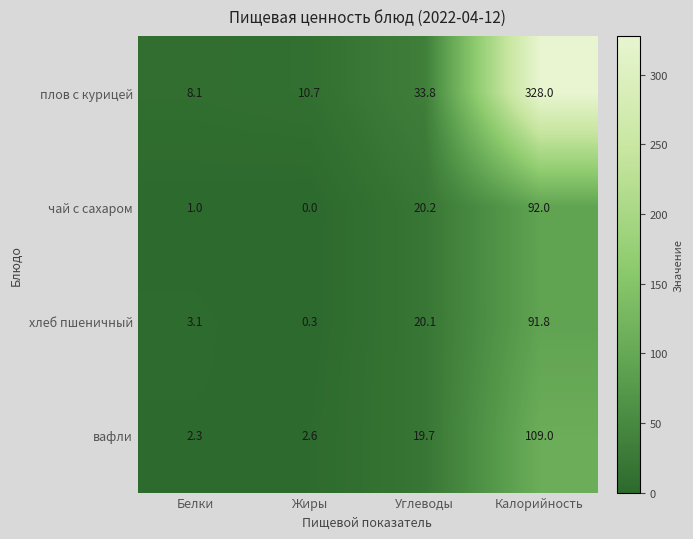

Count the number of categories in the chart.

4